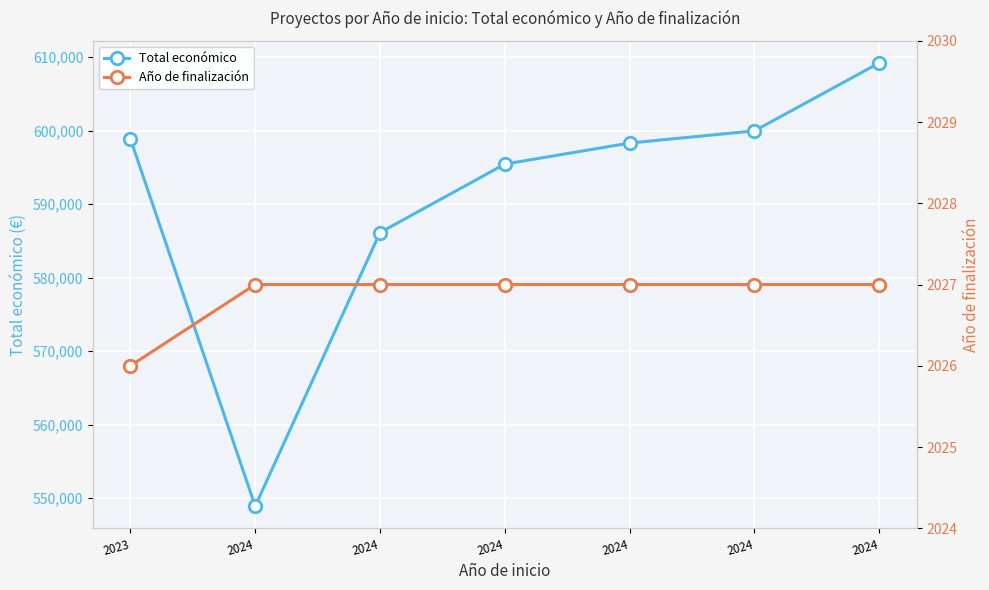

What is the value of the Año de finalización point at the 5th from the left?

2027